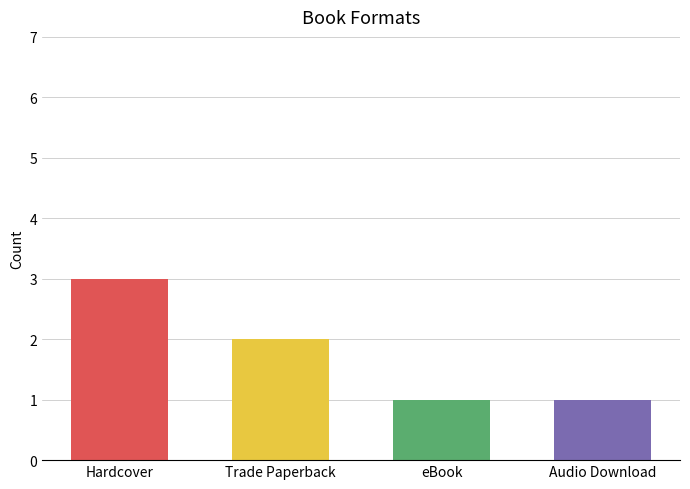

Which label corresponds to the smallest value in the chart?

eBook